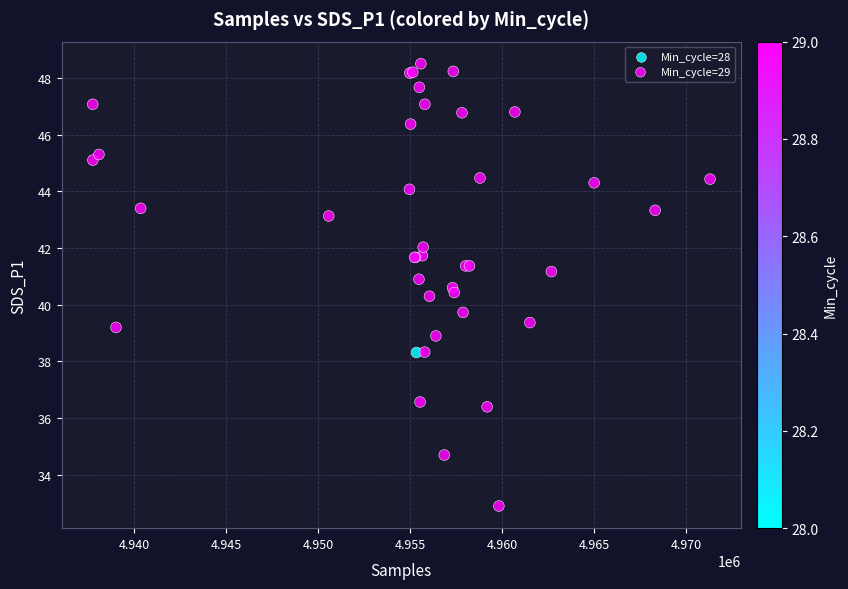

What are all the series names shown in the legend?

Min_cycle=28, Min_cycle=29